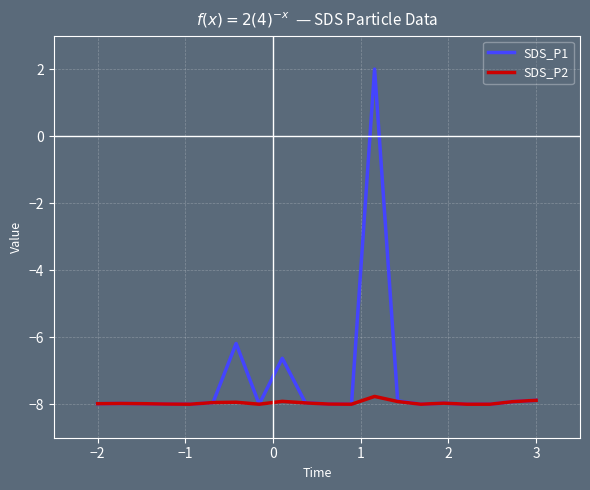

How many values in SDS_P1 are below zero?

19